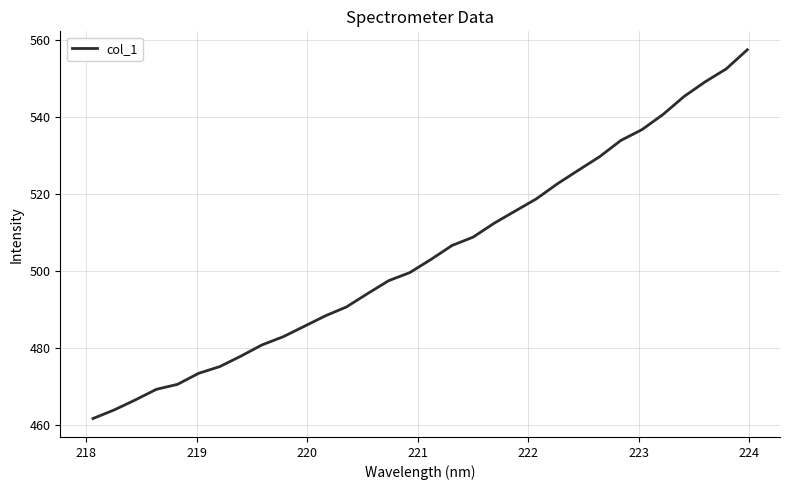

What is the smallest value displayed?

461.7